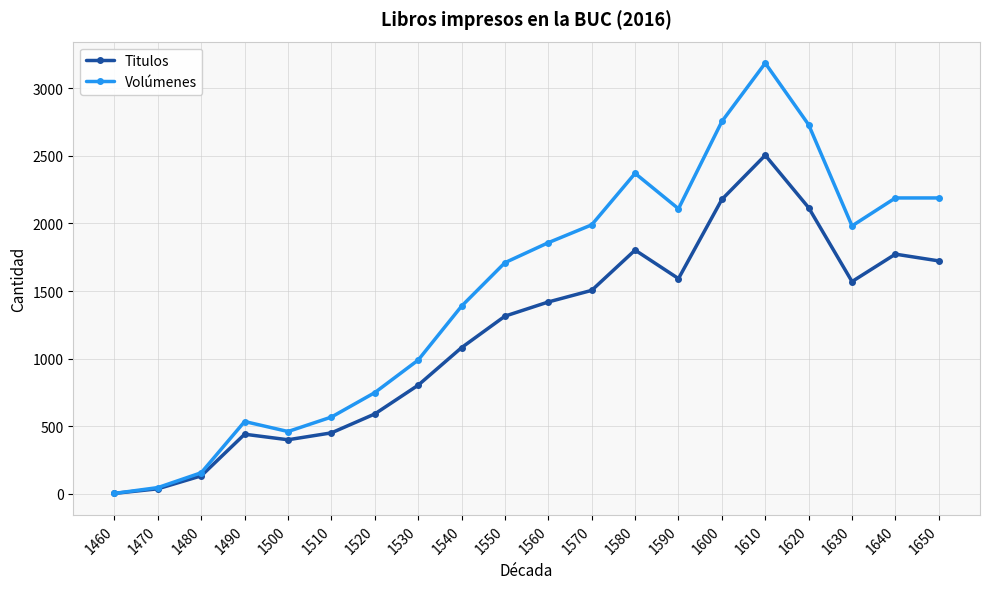

Where is the first local minimum for Volúmenes?

1500